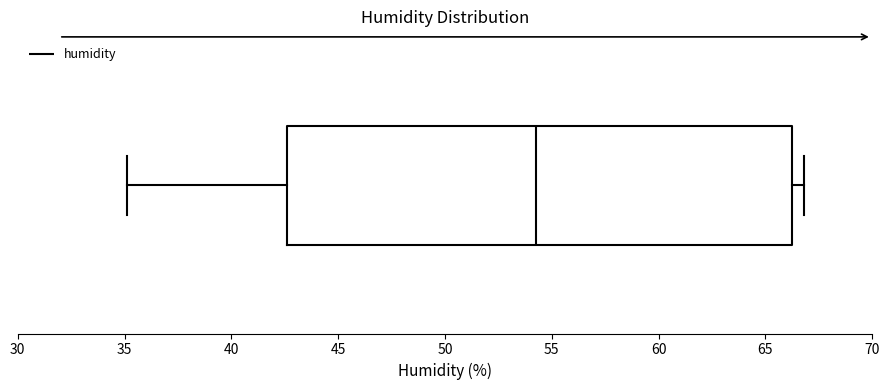

Transcribe this box plot: give where the median line is, the range the box spans, and where the two whiskers end, as read against the x-axis. The values are not printed on the chart, so give them approximately, as read against the axis.

median 54.5, box 42.5 to 66.5, whiskers 35.0 to 67.0